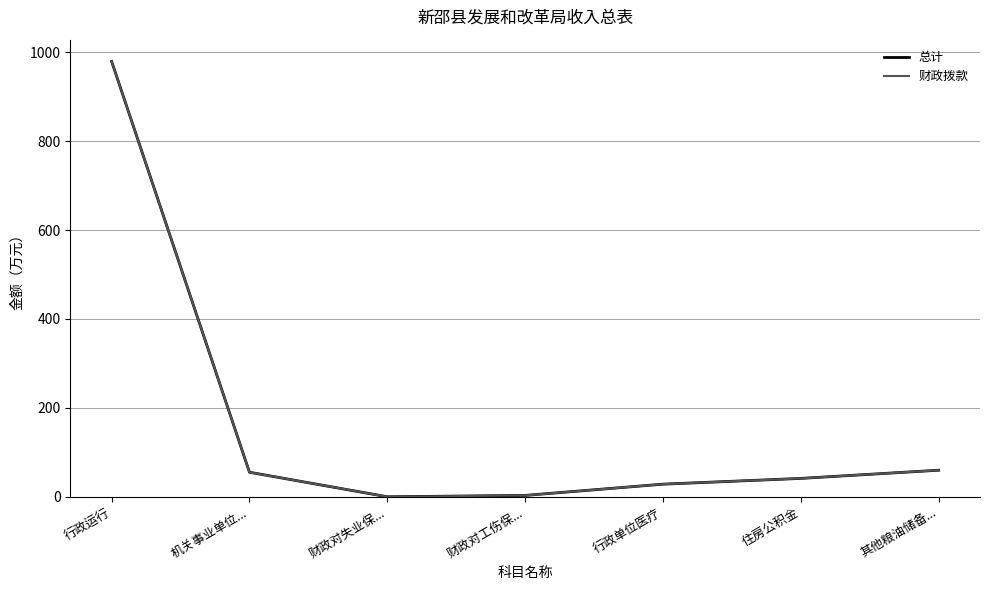

Is it true that 总计 equals 979.0 at 行政运行?

True